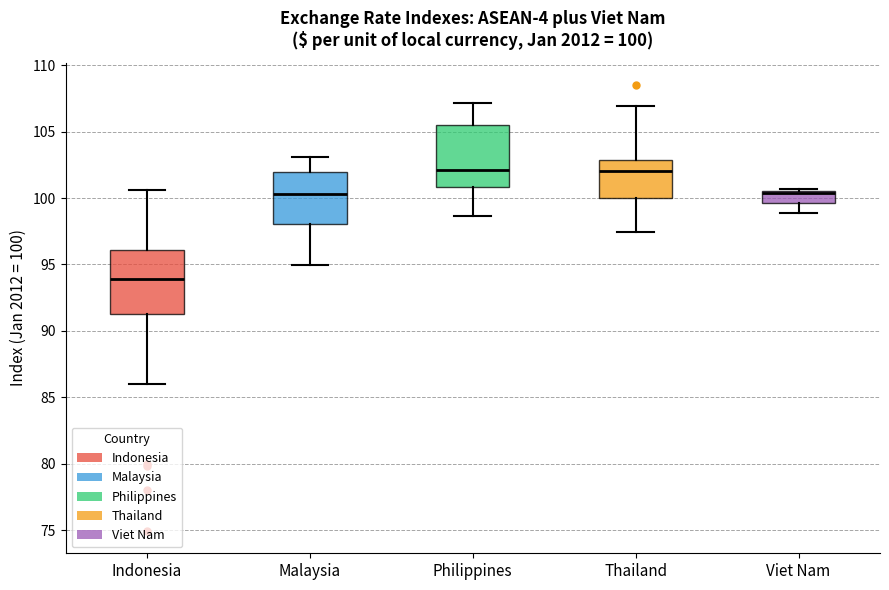

Which box has the lowest median line?

Indonesia